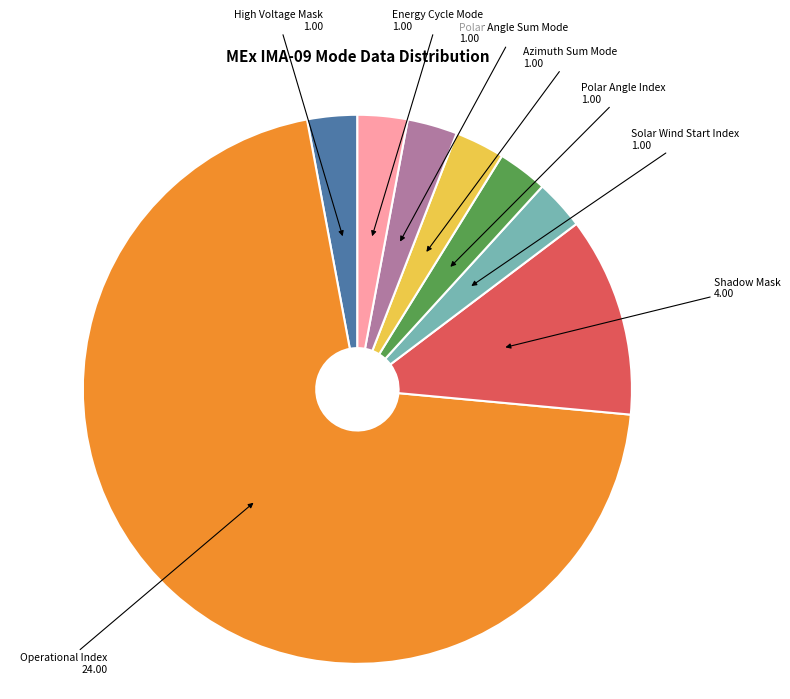

The Shadow Mask slice represents 5% of the pie. True or false?

False